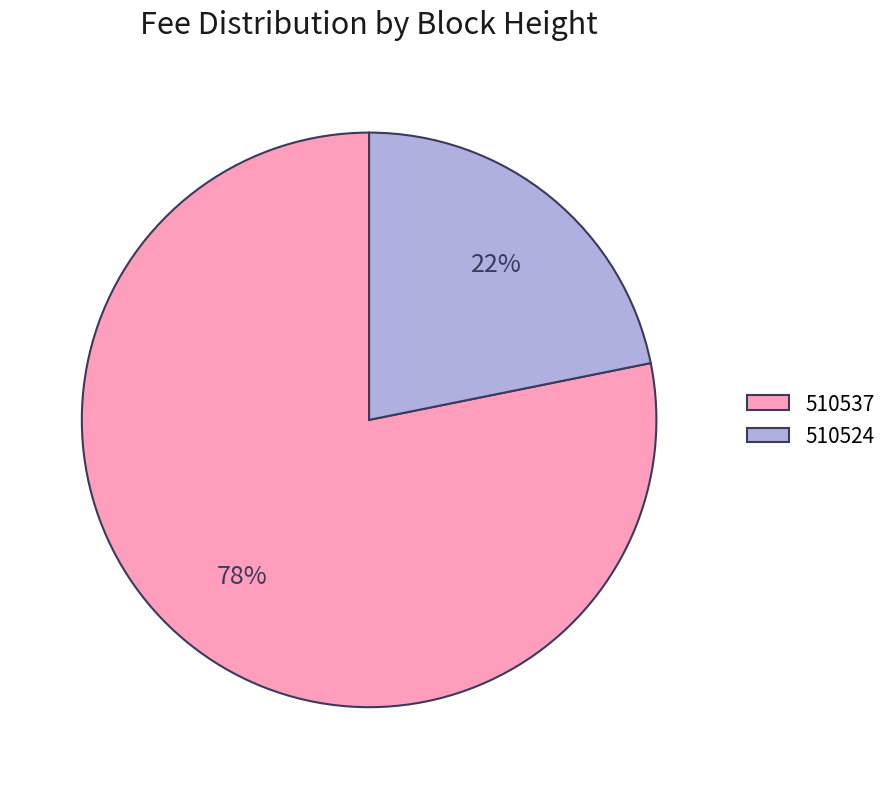

Between 510524 and 510537, which is larger?

510537